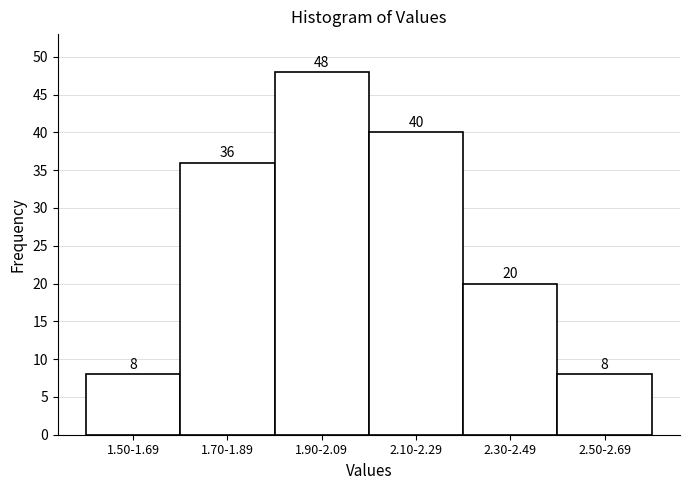

Reading left to right, transcribe all the data shown in this chart.

8	36	48	40	20	8